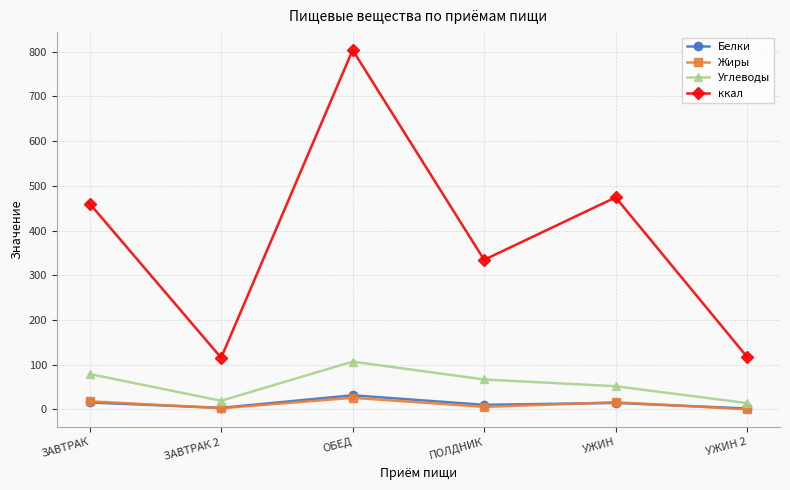

Which label corresponds to the largest value in the chart?

ОБЕД